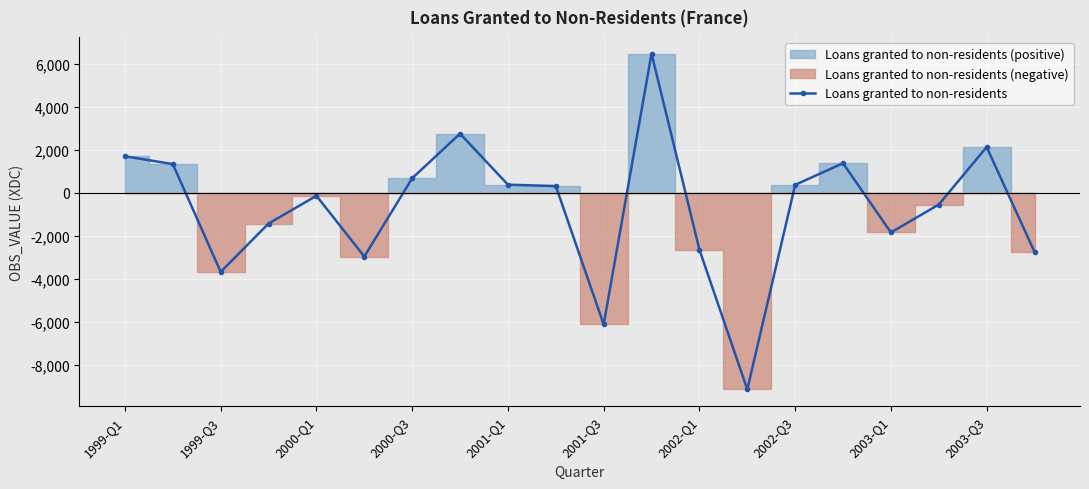

What is the lowest value of the Loans granted to non-residents series?

-9142